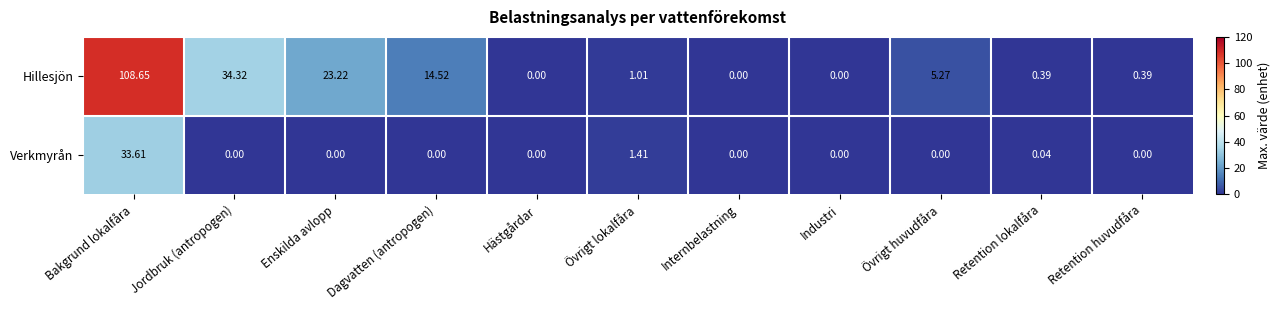

How many data points in Hillesjön are less than 1?

5